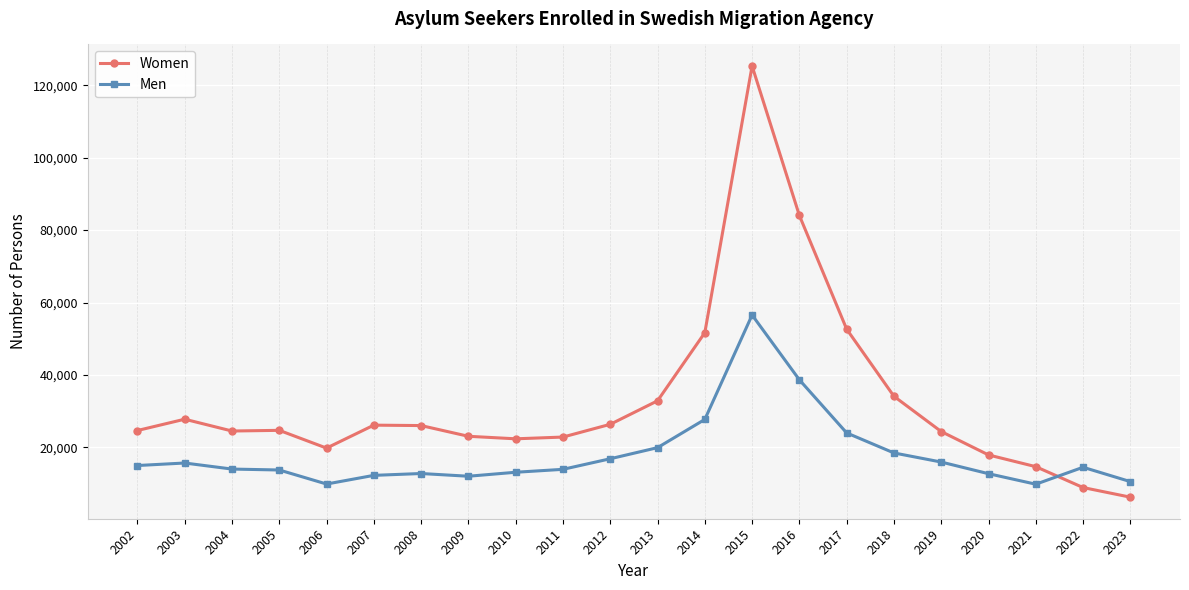

Rank the series at 2018 from lowest to highest value.

Men, Women